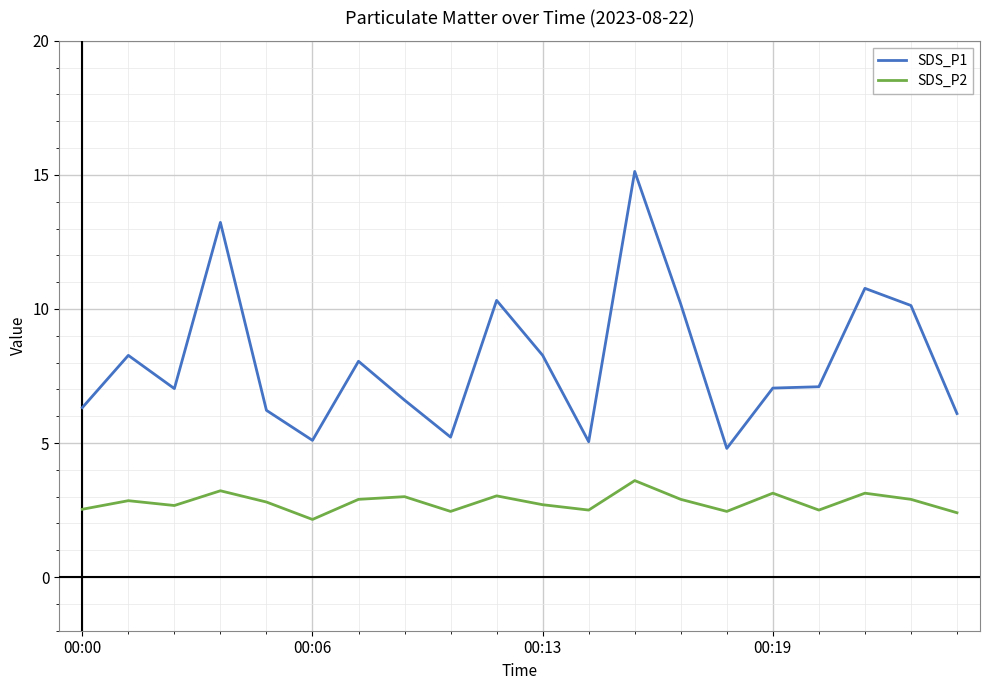

True or false: SDS_P2 and SDS_P1 intersect in this chart.

False